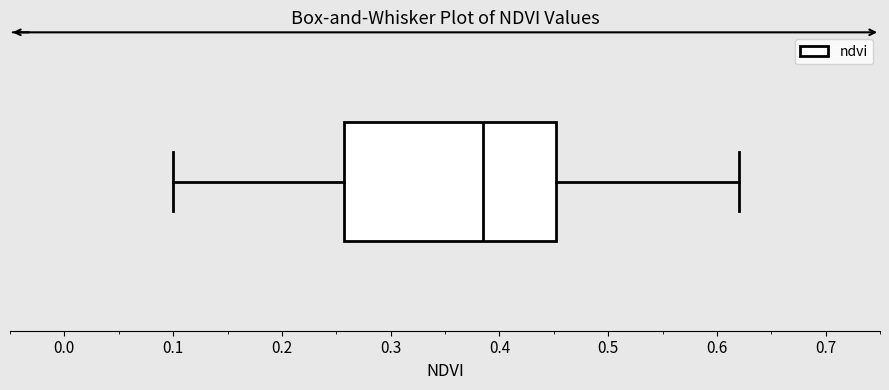

Transcribe this box plot: give where the median line is, the range the box spans, and where the two whiskers end, as read against the x-axis. The values are not printed on the chart, so give them approximately, as read against the axis.

median 0.39, box 0.26 to 0.45, whiskers 0.10 to 0.62